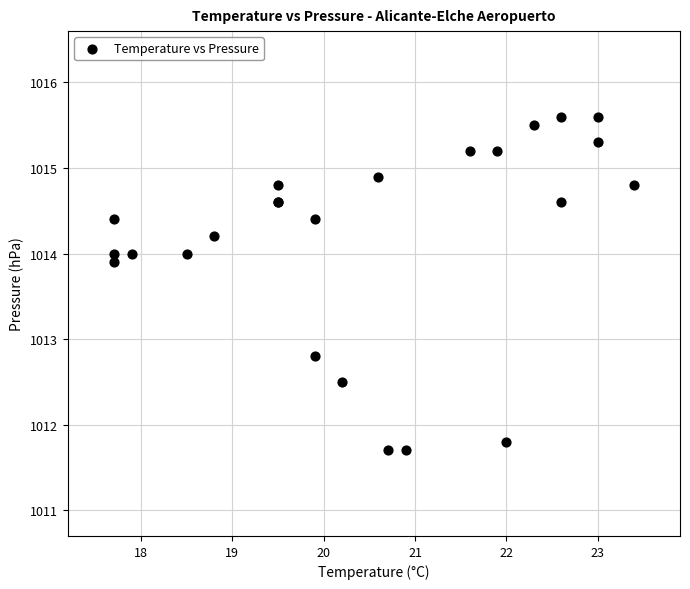

What Y value in the scatter plot is closest to 1013?

1012.8